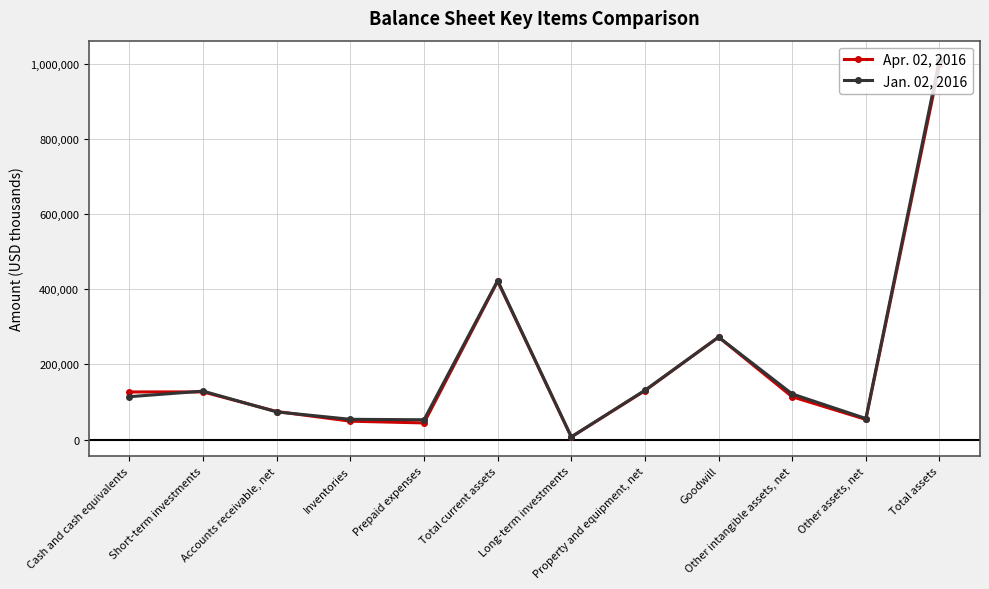

Rank the series by their maximum value, from highest to lowest.

Jan. 02, 2016, Apr. 02, 2016